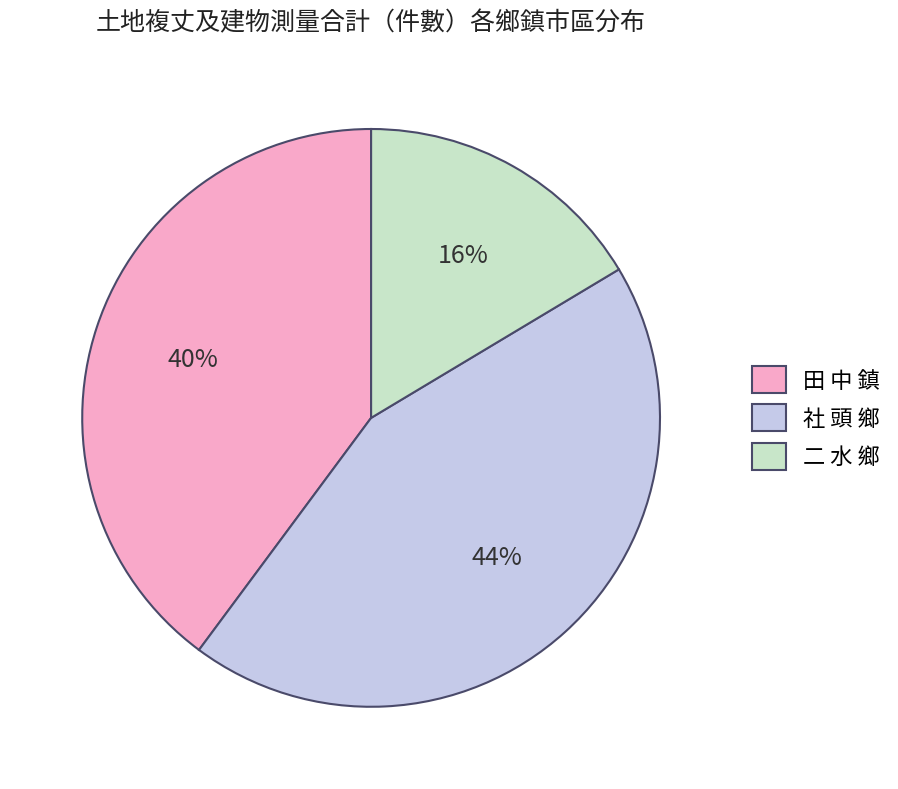

How many slices are in this pie chart?

3